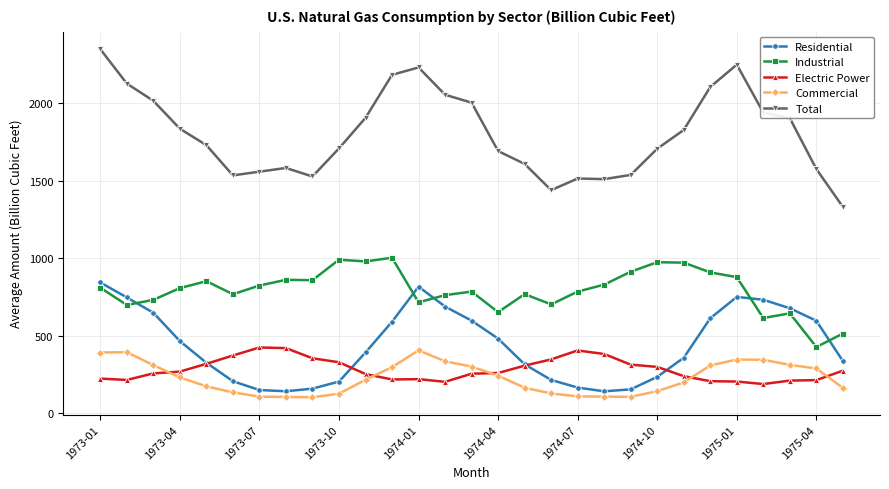

Which series has the largest total across all categories?

Total